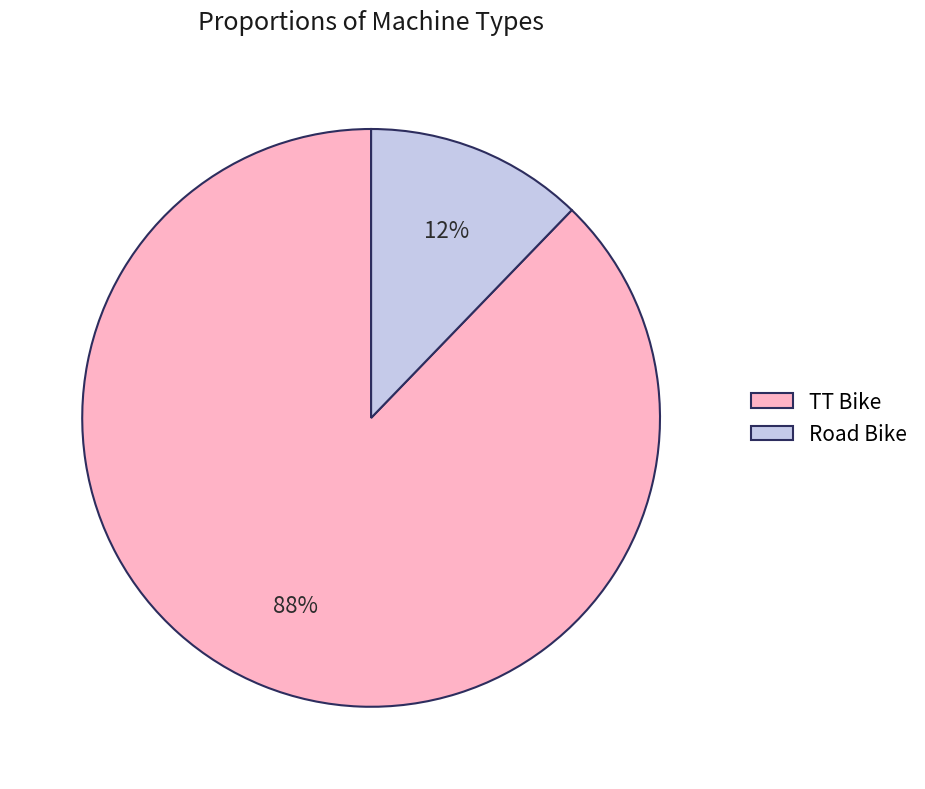

How many slices are in this pie chart?

2